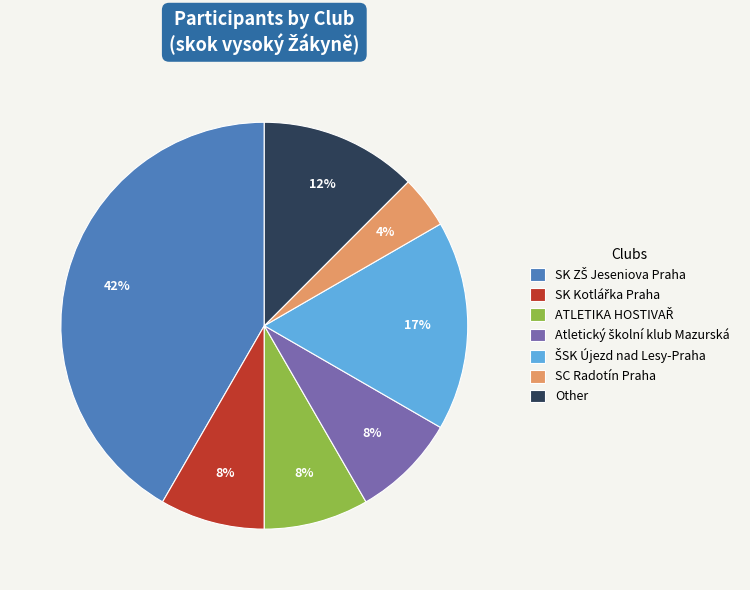

How many segments does this pie chart have?

7